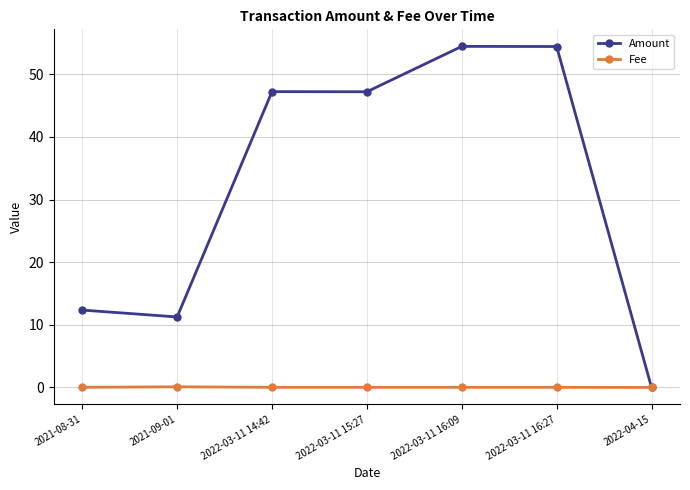

Rank the series at 2022-03-11 16:09 from highest to lowest value.

Amount, Fee